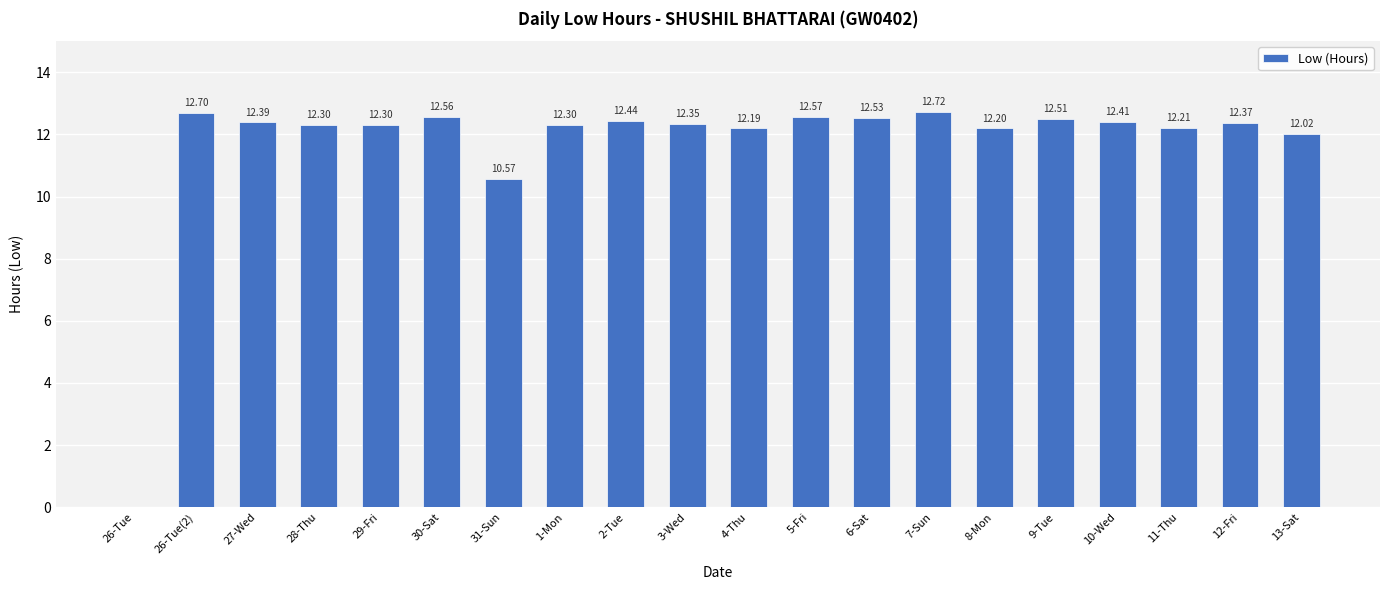

What is the change in value from 6-Sat to 8-Mon?

-0.3